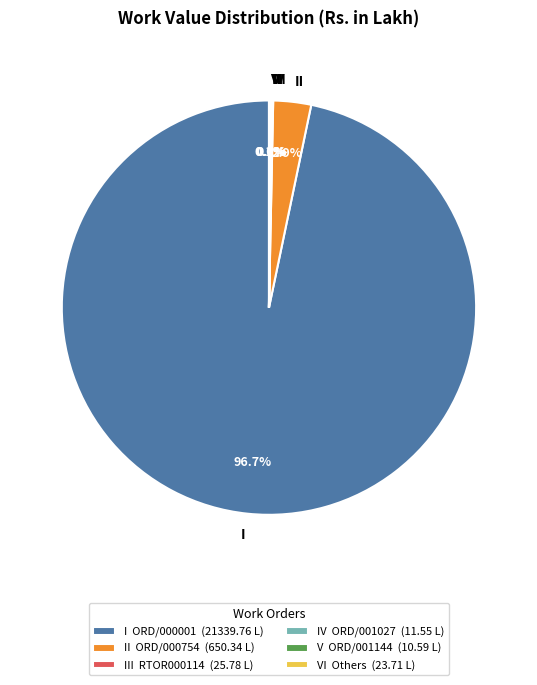

What is the majority slice?

I ORD/000001 (21339.76 L)